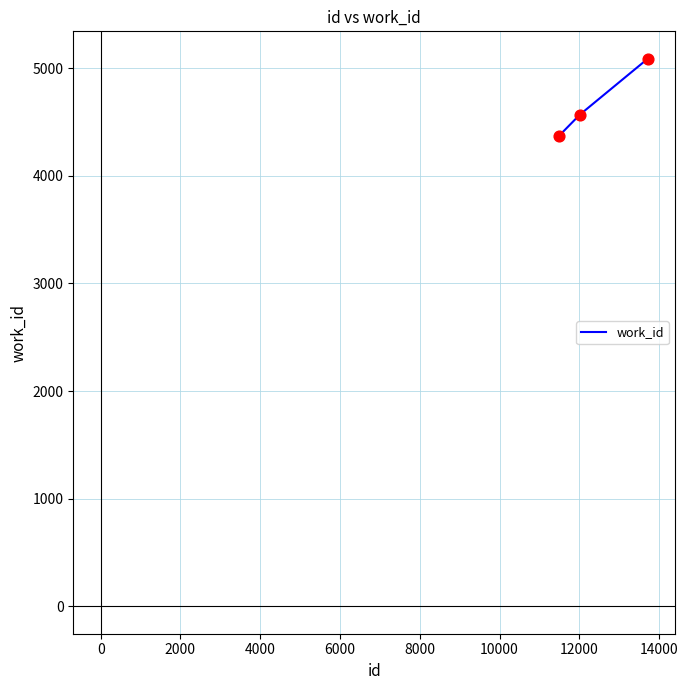

What is the average value?

4676